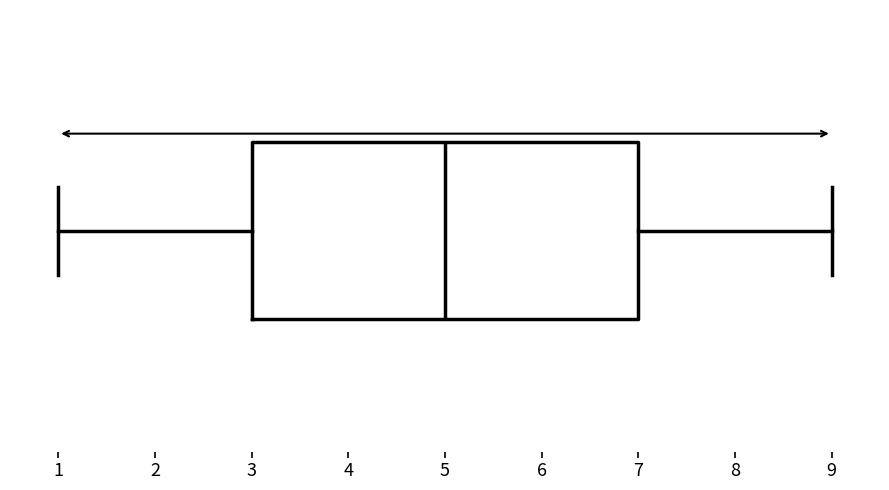

Where does the median line of the box sit on the x-axis? The values are not printed on the chart, so give them approximately, as read against the axis.

5